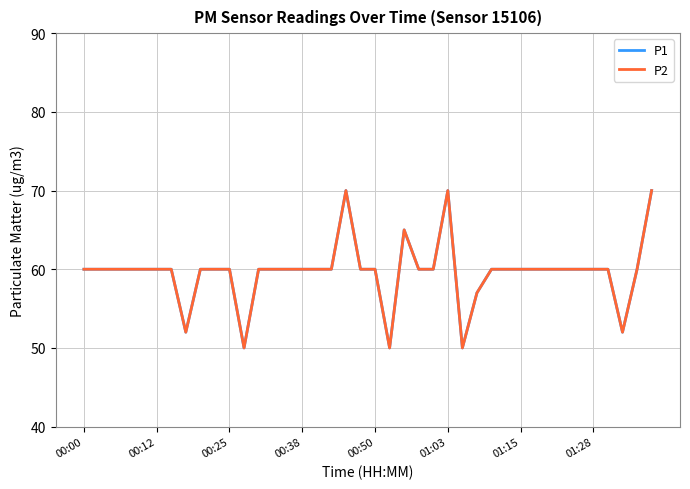

Is this an area chart (filled region under the line)?

No